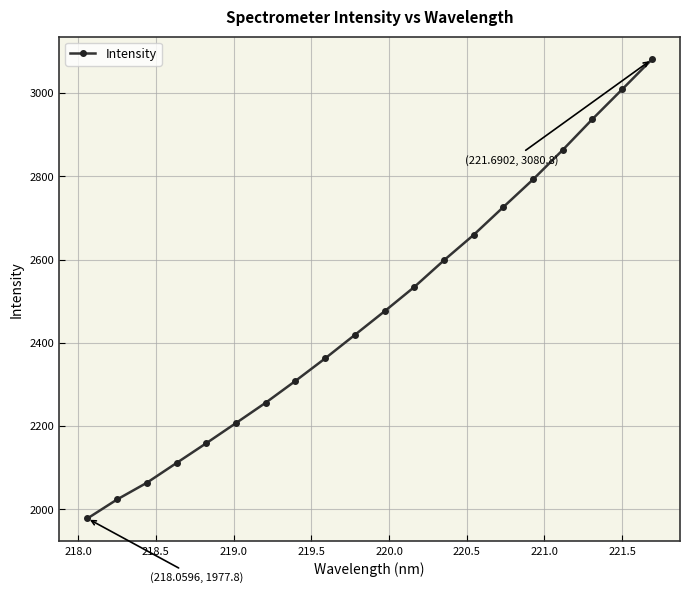

What is the greatest value displayed?

3080.8